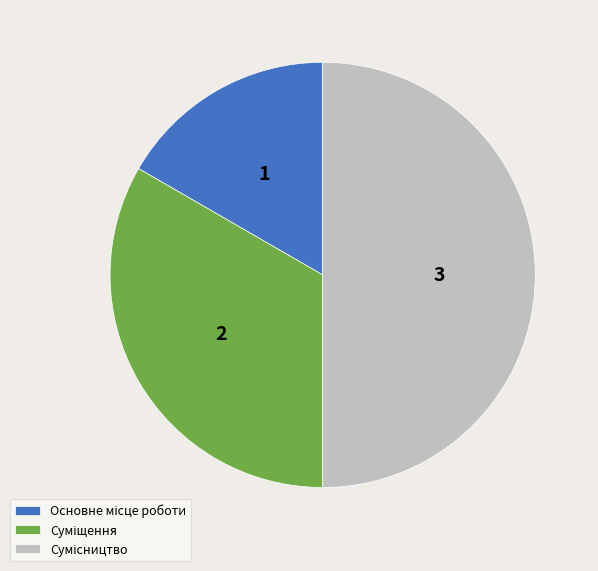

To the nearest percent, what percentage of the pie is Основне місце роботи?

17%